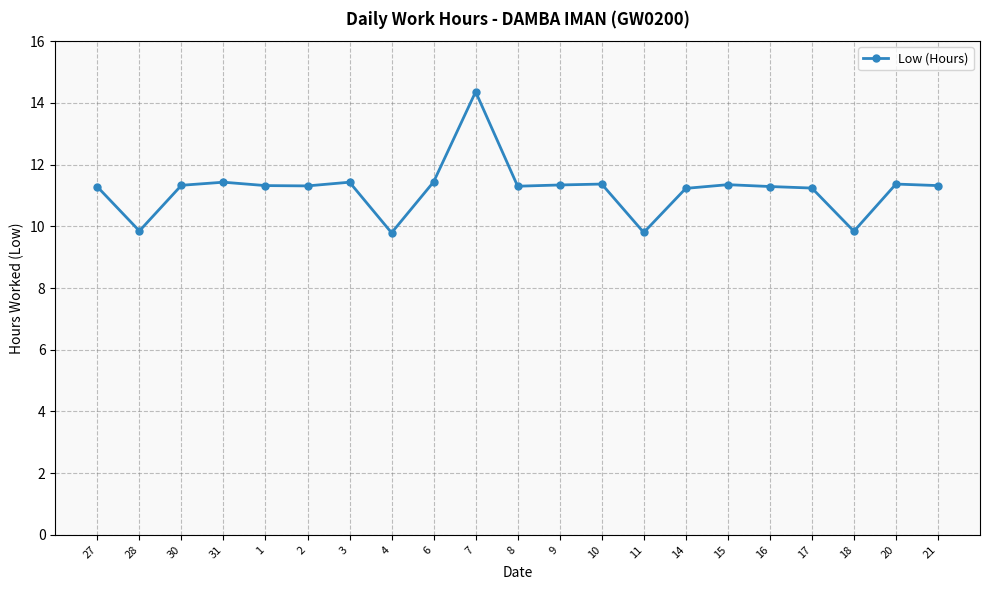

Where does the data first go above 11?

27